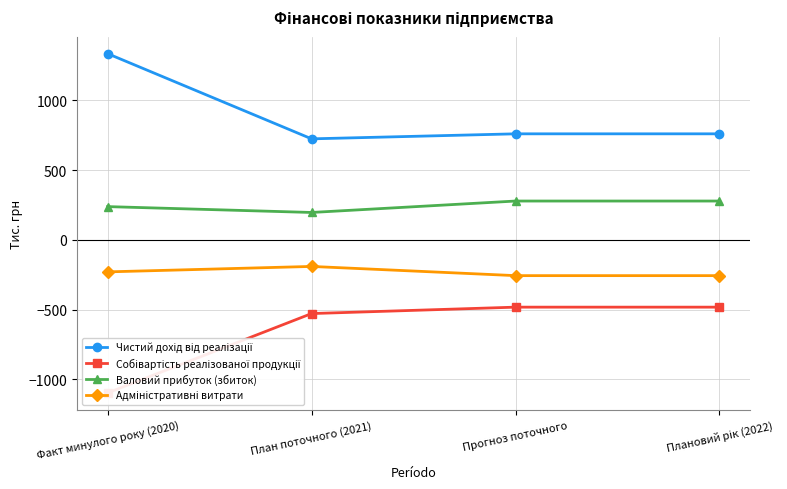

True or false: Чистий дохід від реалізації and Собівартість реалізованої продукції cross at least once.

False